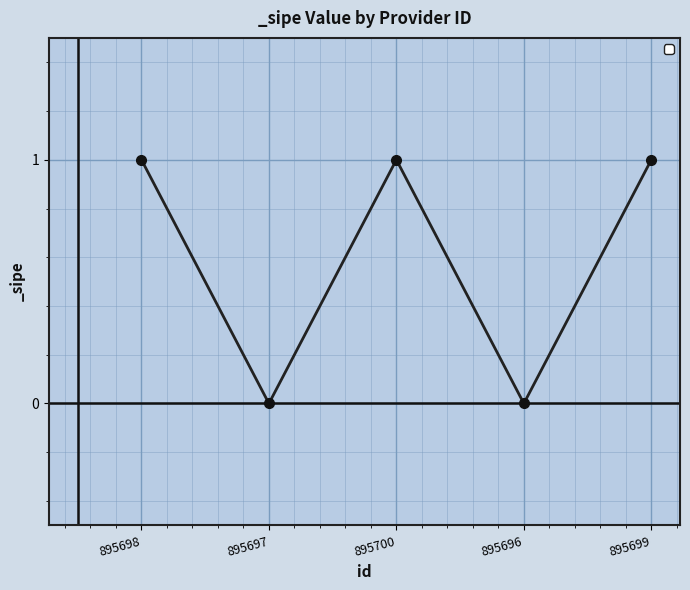

Reading left to right, extract all data points from this chart.

1	0	1	0	1